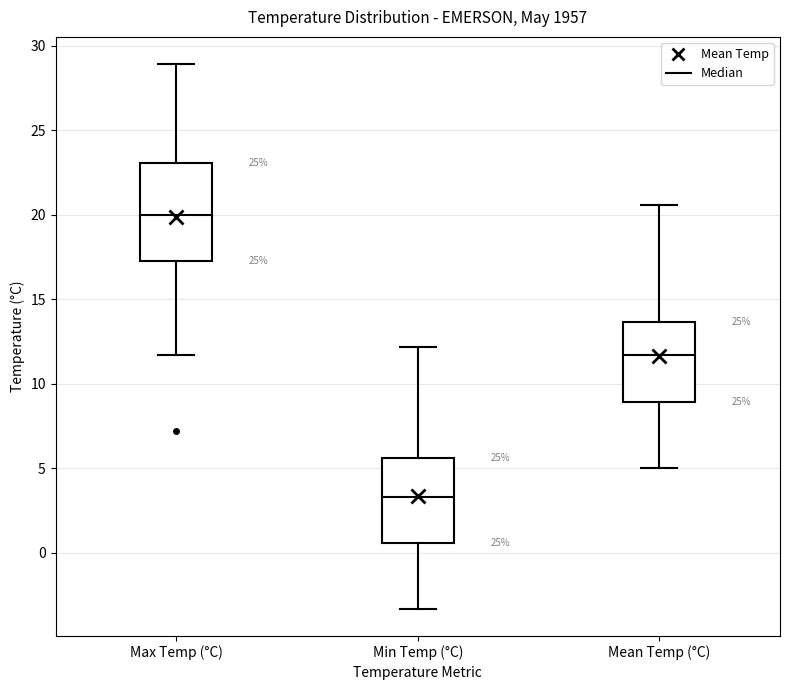

Reading left to right, read every box against the y-axis: the position of its median line, the range the box covers, and the ends of its whiskers. The values are not printed on the chart, so give them approximately, as read against the axis.

Max Temp (°C): median 20.0, box 17.5 to 23.0, whiskers 11.5 to 29.0
Min Temp (°C): median 3.5, box 0.5 to 5.5, whiskers -3.5 to 12.0
Mean Temp (°C): median 11.5, box 9.0 to 13.5, whiskers 5.0 to 20.5